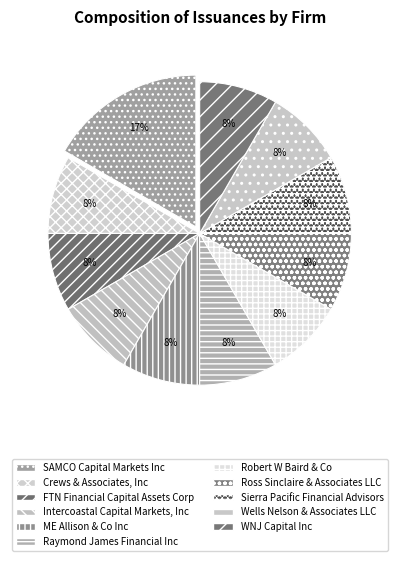

Is Raymond James Financial Inc the majority of the pie?

No